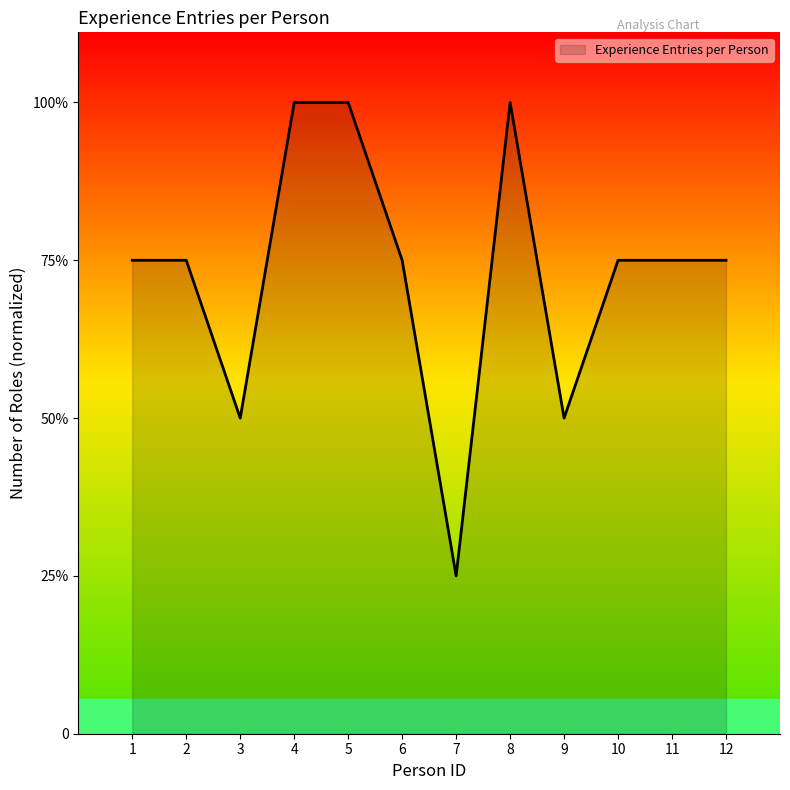

Does the chart have visible grid lines?

No